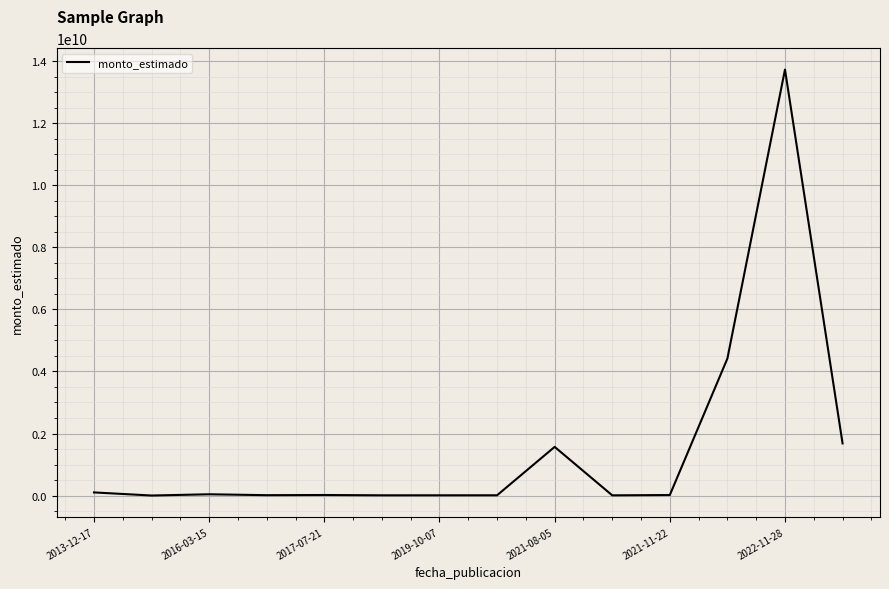

What is the maximum value shown in the chart?

13736771398